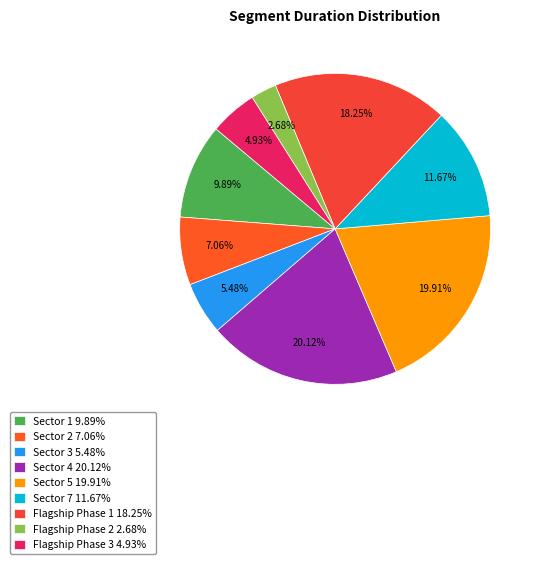

Which category has the biggest portion of the pie?

Sector 4